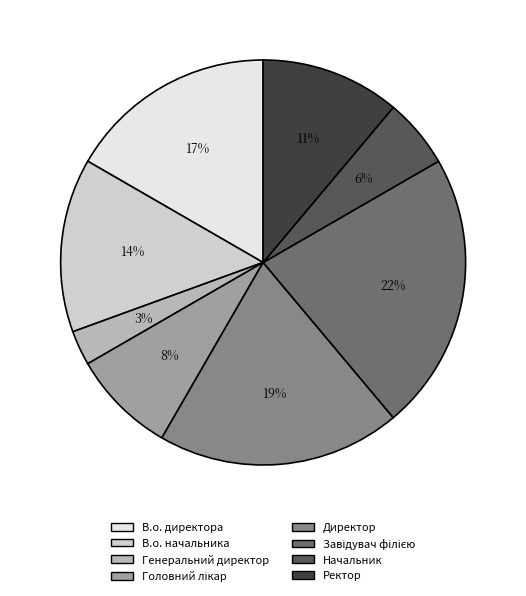

To the nearest percent, what portion does В.о. начальника represent?

14%